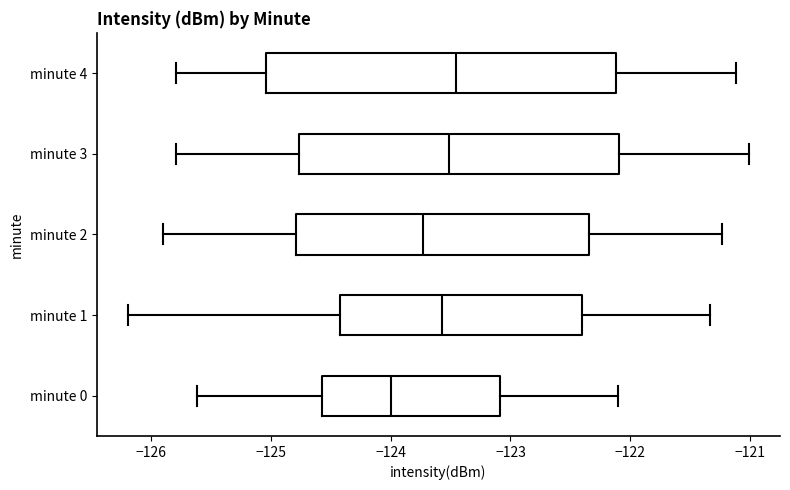

Reading bottom to top, read every box against the x-axis: the position of its median line, the range the box covers, and the ends of its whiskers. The values are not printed on the chart, so give them approximately, as read against the axis.

minute 0: median -124.0, box -124.6 to -123.1, whiskers -125.6 to -122.1
minute 1: median -123.6, box -124.4 to -122.4, whiskers -126.2 to -121.3
minute 2: median -123.7, box -124.8 to -122.3, whiskers -125.9 to -121.2
minute 3: median -123.5, box -124.8 to -122.1, whiskers -125.8 to -121.0
minute 4: median -123.5, box -125.0 to -122.1, whiskers -125.8 to -121.1